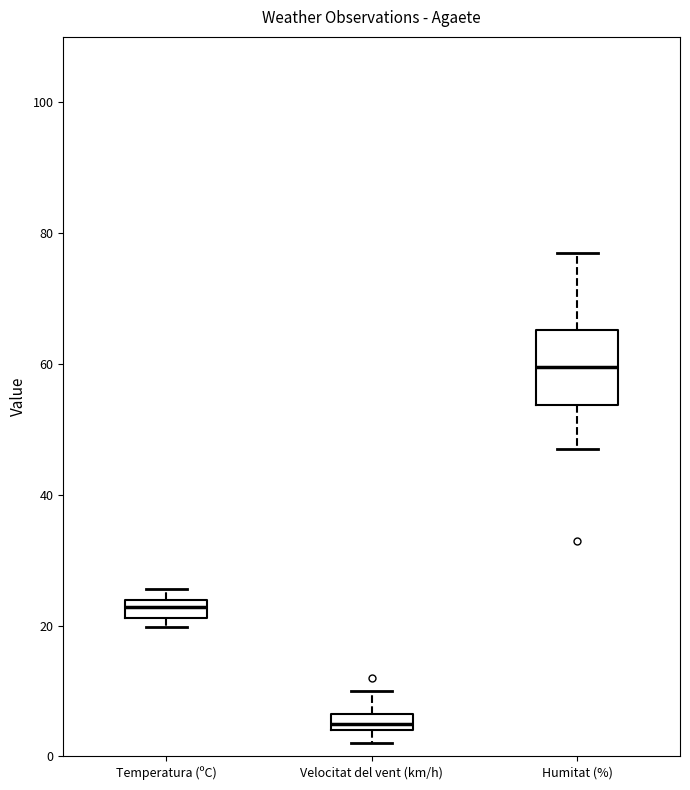

Where is the lower edge of the box for Humitat (%) on the y-axis? The values are not printed on the chart, so give them approximately, as read against the axis.

54